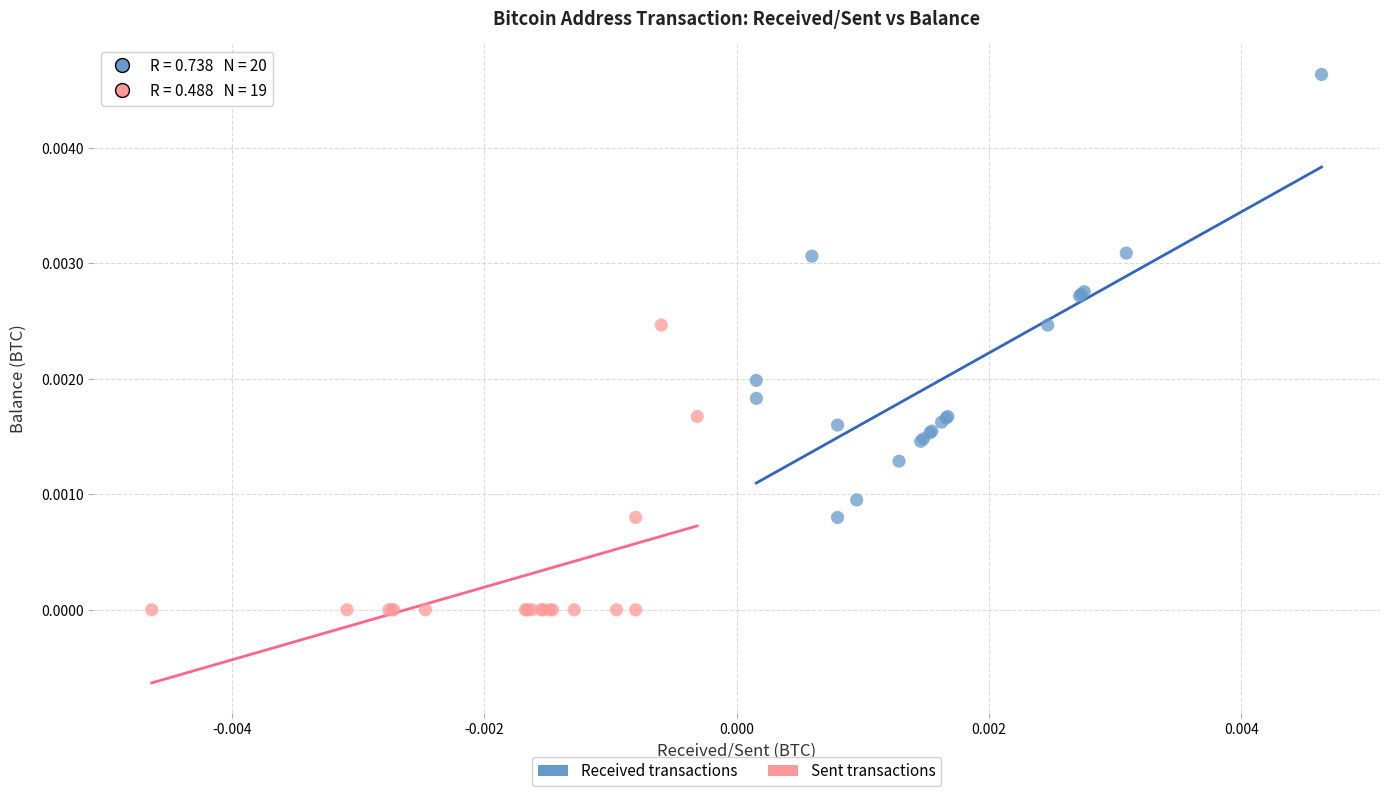

Which series has the widest spread of Y values?

Received transactions